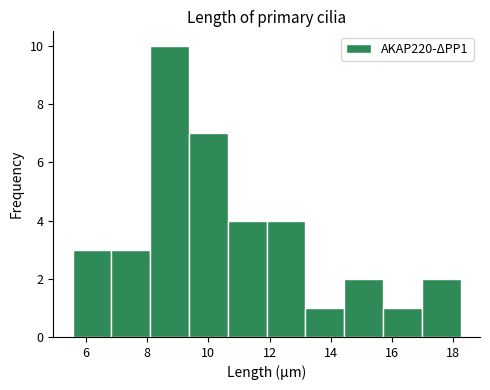

Reading left to right, list every bar in this chart as the range it spans on the x-axis followed by its height. Neither the bar edges nor the heights are printed on the chart, so give them approximately, as read against the axes.

5.6 to 6.8: 3
6.8 to 8.0: 3
8.0 to 9.4: 10
9.4 to 10.6: 7
10.6 to 12.0: 4
12.0 to 13.2: 4
13.2 to 14.4: 1
14.4 to 15.8: 2
15.8 to 17.0: 1
17.0 to 18.2: 2